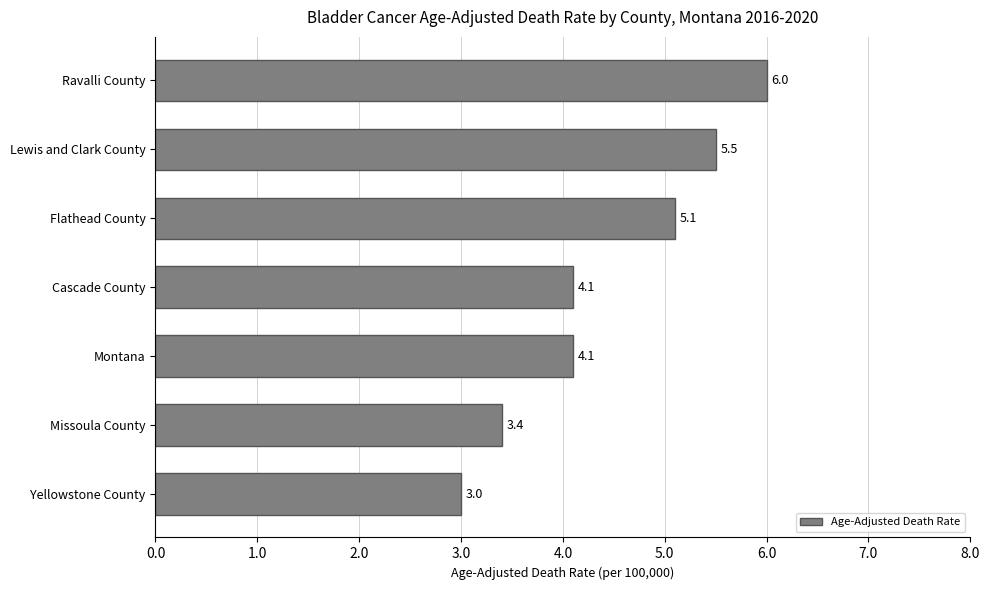

What position from the top is Montana?

5